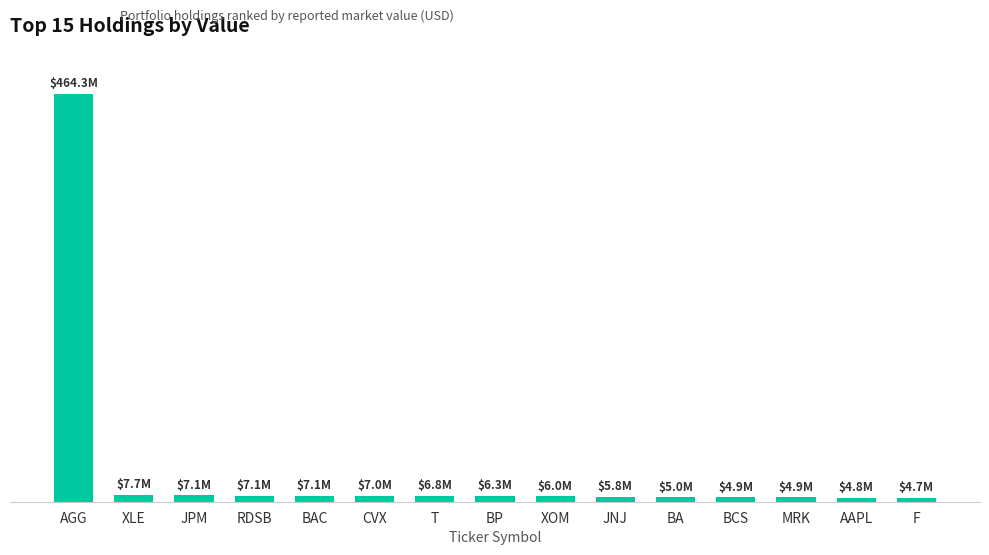

What is the difference between the values at CVX and BA?

2060000